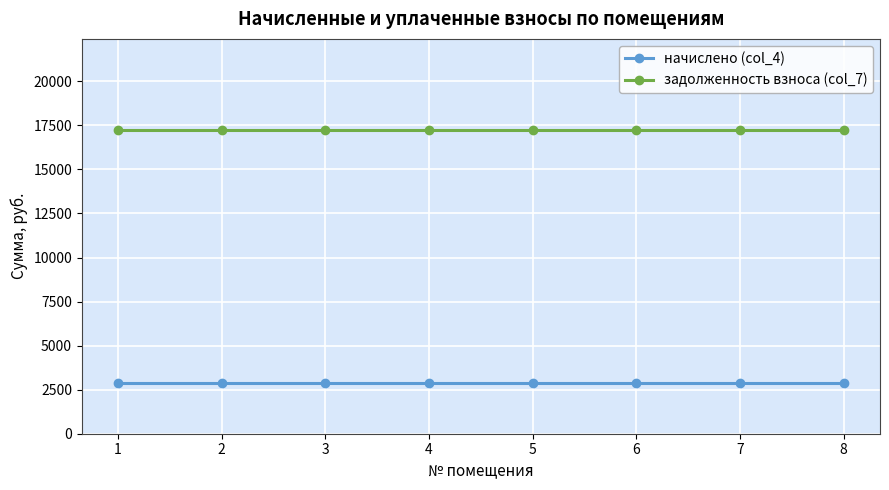

Count the number of data series in this chart.

2